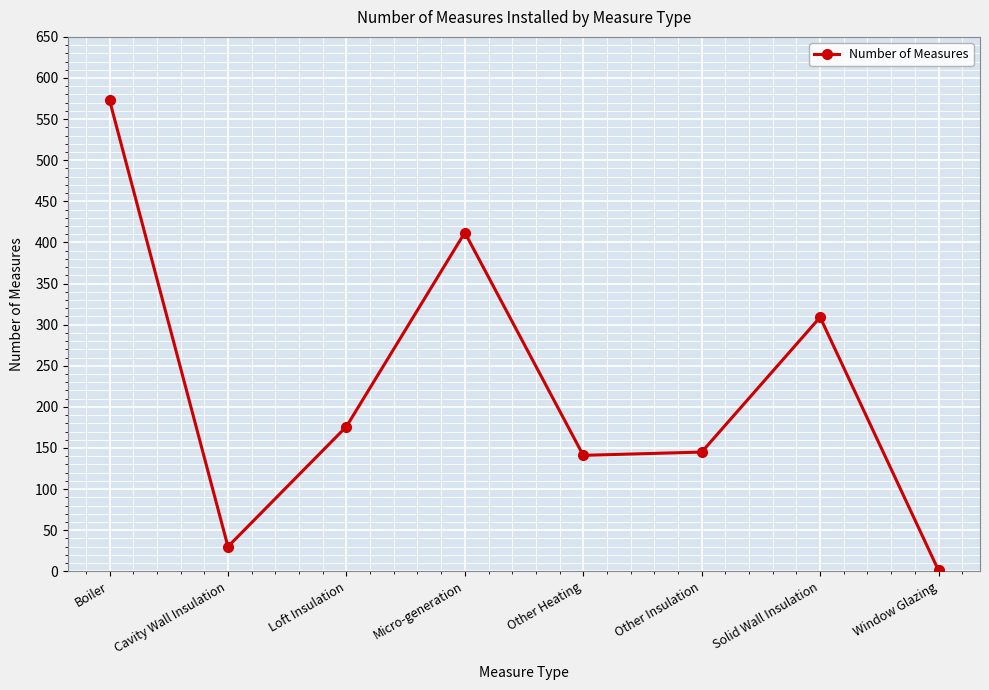

How many values are below 176?

4